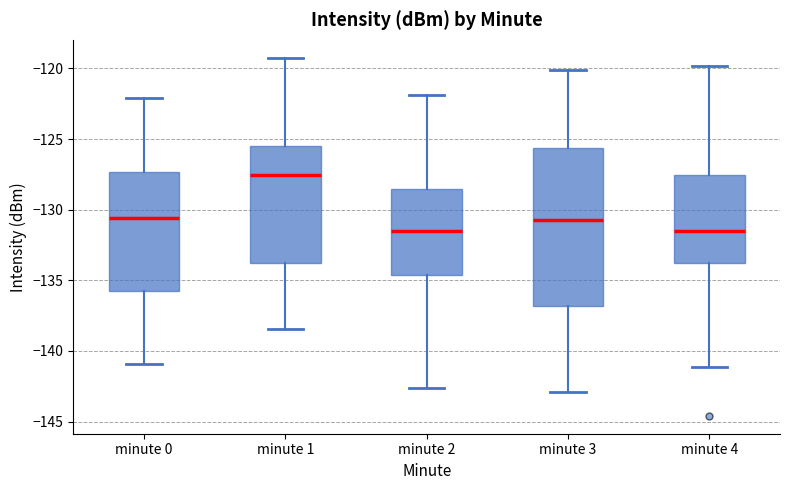

Which box is the tallest, from its lower edge to its upper edge?

minute 3